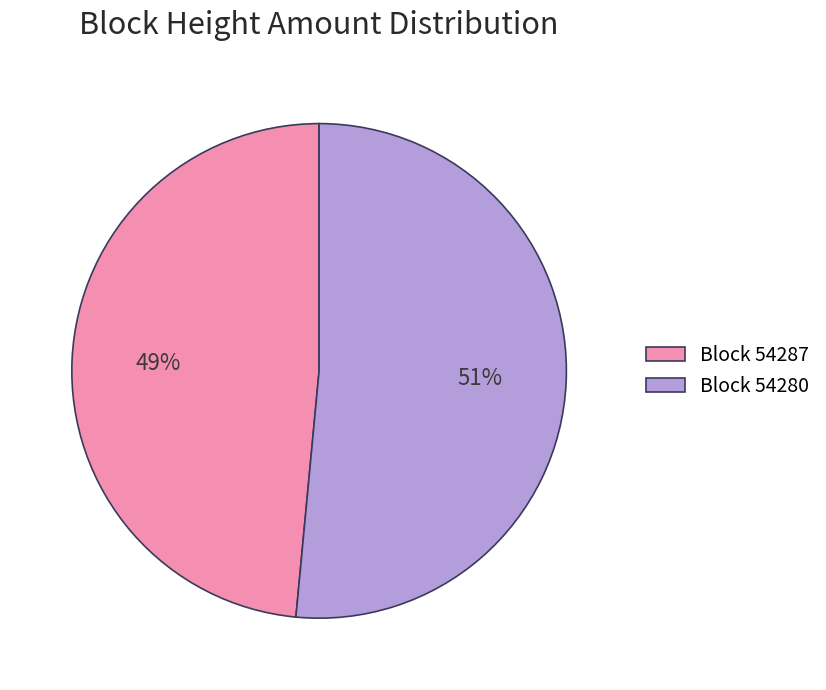

Which has a higher value, Block 54287 or Block 54280?

Block 54280